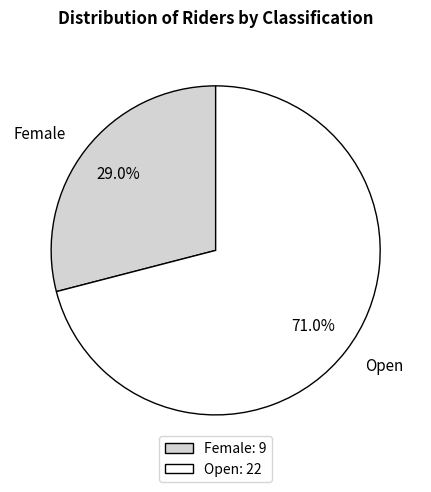

The Female slice represents 29% of the pie. True or false?

True